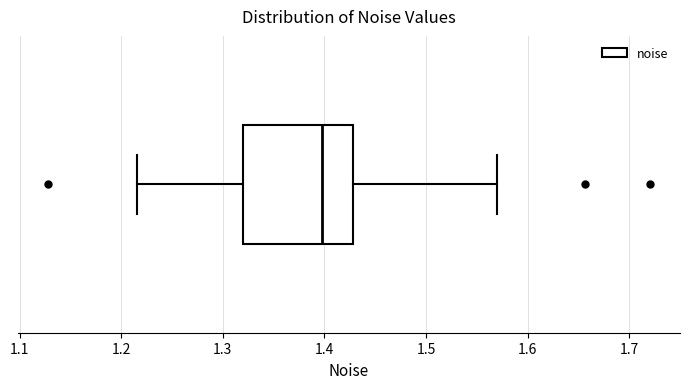

Read this box plot against the x-axis: the position of the median line, the range covered by the box, and the ends of both whiskers. The values are not printed on the chart, so give them approximately, as read against the axis.

median 1.40, box 1.32 to 1.43, whiskers 1.22 to 1.57